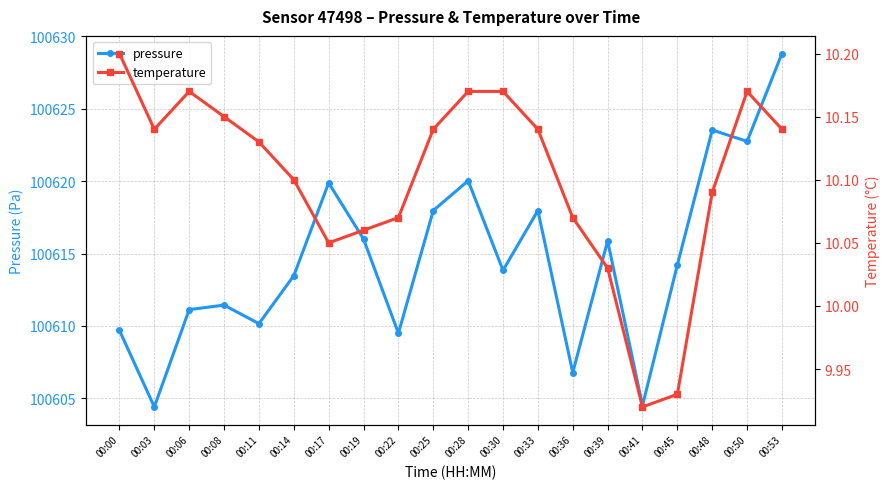

At which label does temperature first exceed 10?

00:00